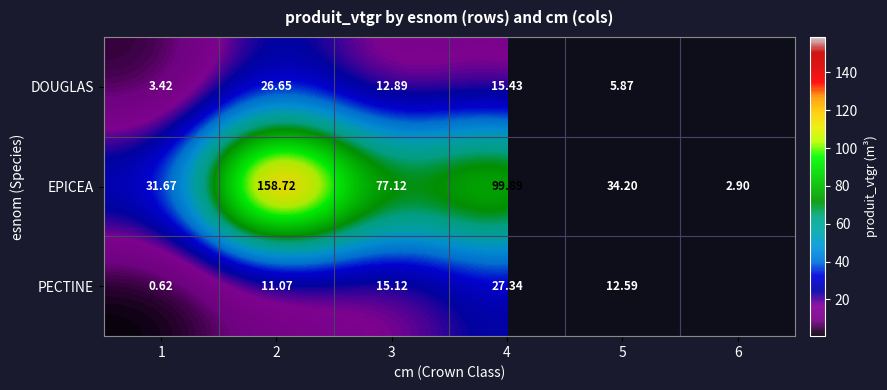

Is it true that EPICEA equals 77.1 at 3?

True